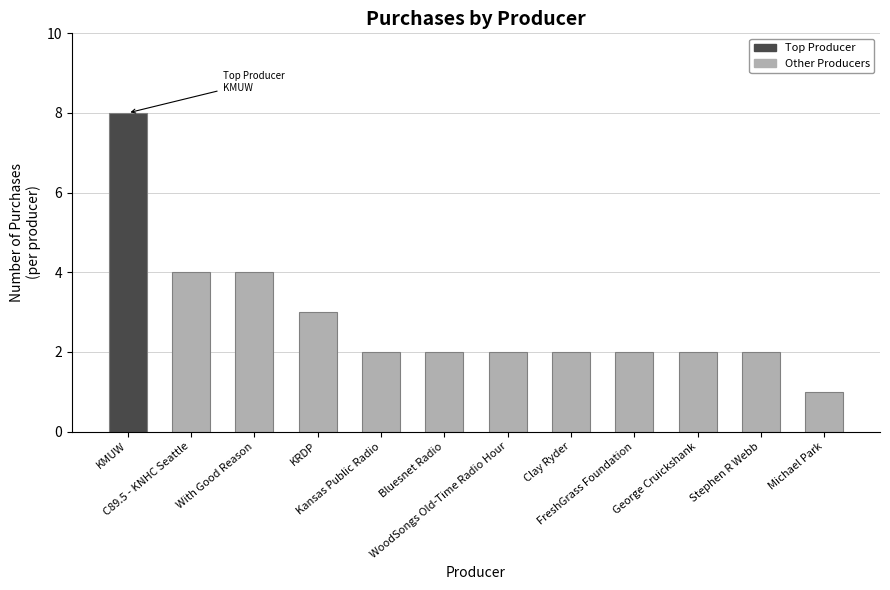

What is the difference between the values at WoodSongs Old-Time Radio Hour and With Good Reason?

2